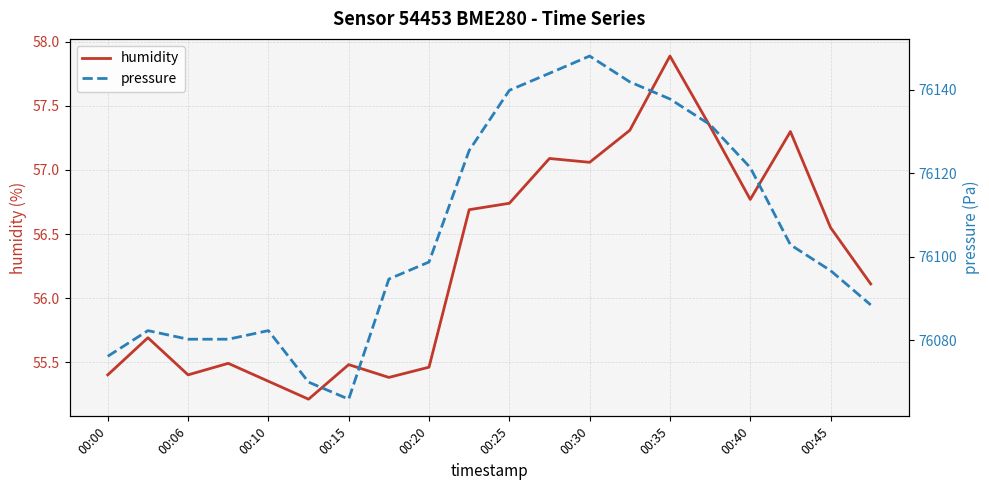

What is the maximum value for humidity?

57.9